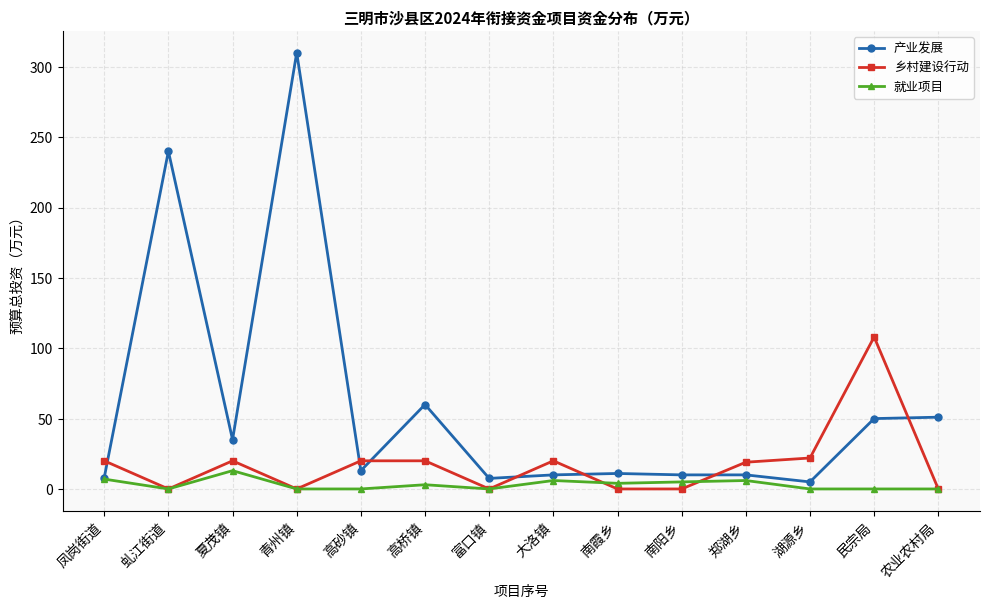

Read the 就业项目 value at 郑湖乡.

6.0